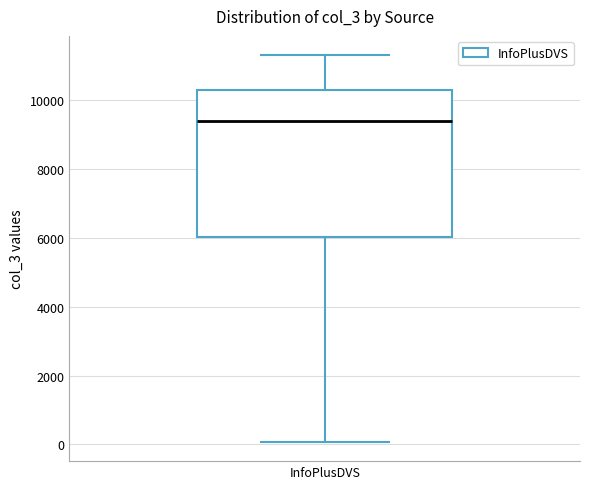

Transcribe this box plot: give where the median line is, the range the box spans, and where the two whiskers end, as read against the y-axis. The values are not printed on the chart, so give them approximately, as read against the axis.

median 9400, box 6000 to 10200, whiskers 0 to 11400